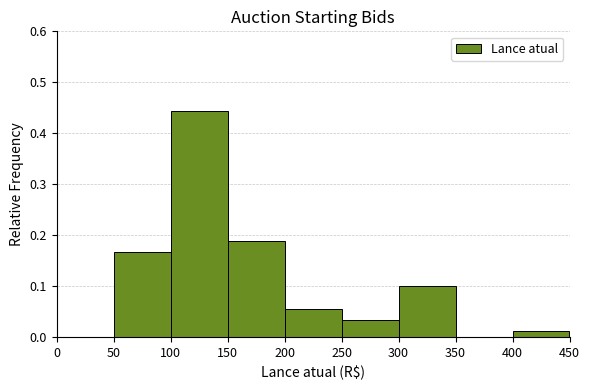

Reading left to right, transcribe this chart: for each bar, give the range it covers on the x-axis and its height. The values are not printed on the chart, so give them approximately, as read against the axis.

0 to 50: 0
50 to 100: 0.17
100 to 150: 0.44
150 to 200: 0.19
200 to 250: 0.06
250 to 300: 0.03
300 to 350: 0.10
350 to 400: 0
400 to 450: 0.01